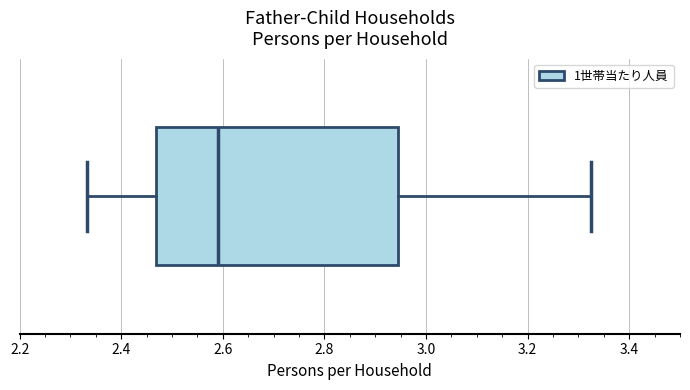

Read this box plot against the x-axis: the position of the median line, the range covered by the box, and the ends of both whiskers. The values are not printed on the chart, so give them approximately, as read against the axis.

median 2.60, box 2.46 to 2.94, whiskers 2.34 to 3.32